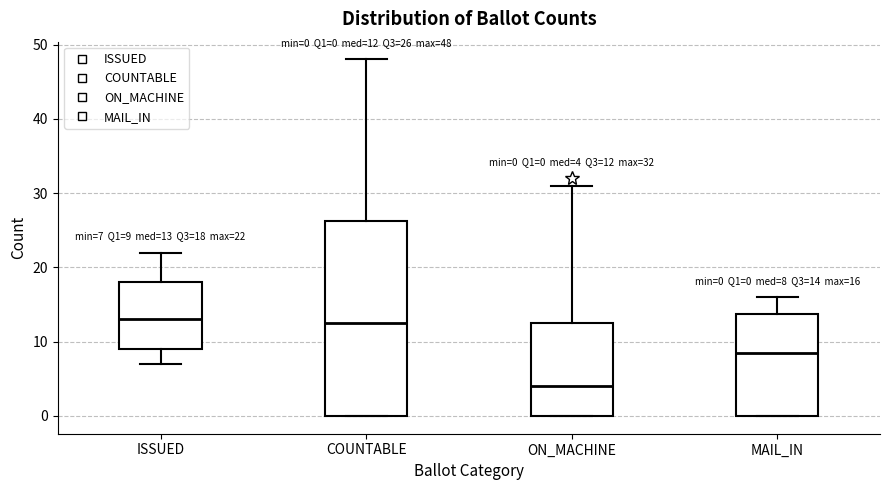

Comparing the boxes themselves (not the whiskers), which one is the tallest?

COUNTABLE